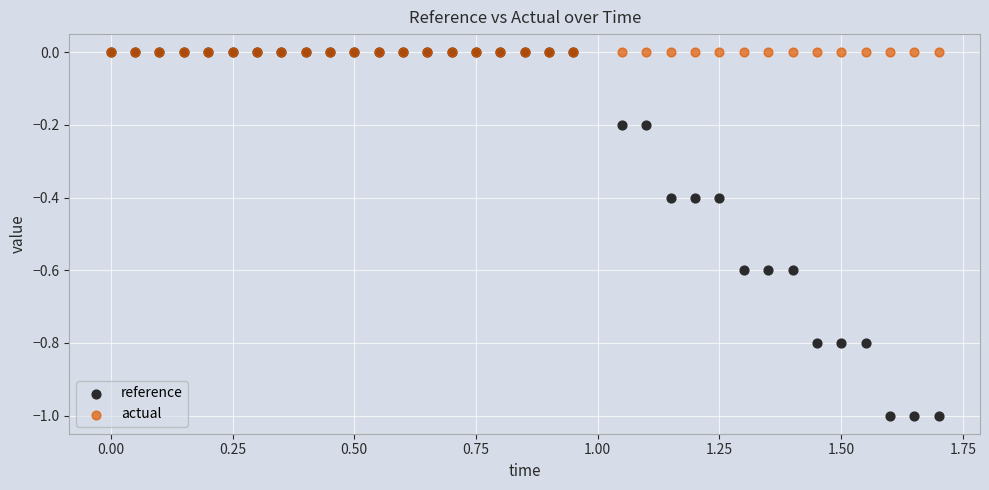

What are all the series names shown in the legend?

reference, actual